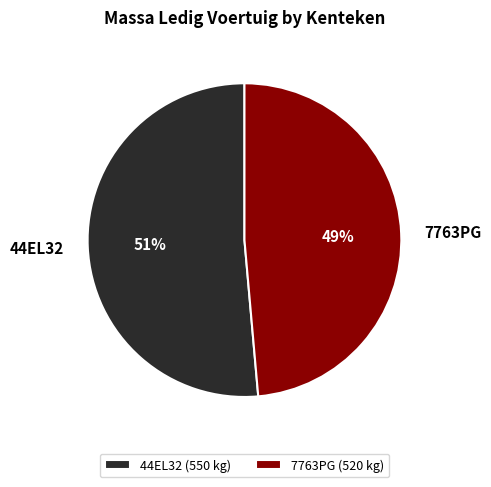

Which slice is the smallest?

7763PG